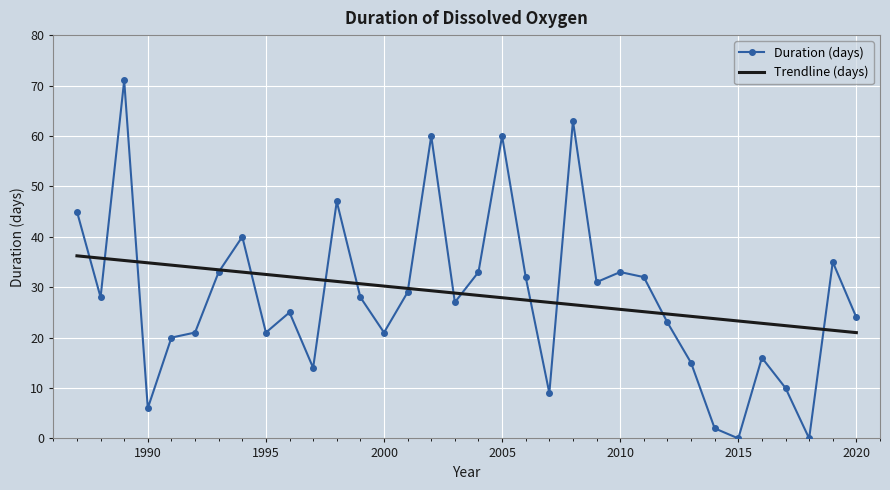

Rank the series by their maximum value, from lowest to highest.

Trendline (days), Duration (days)